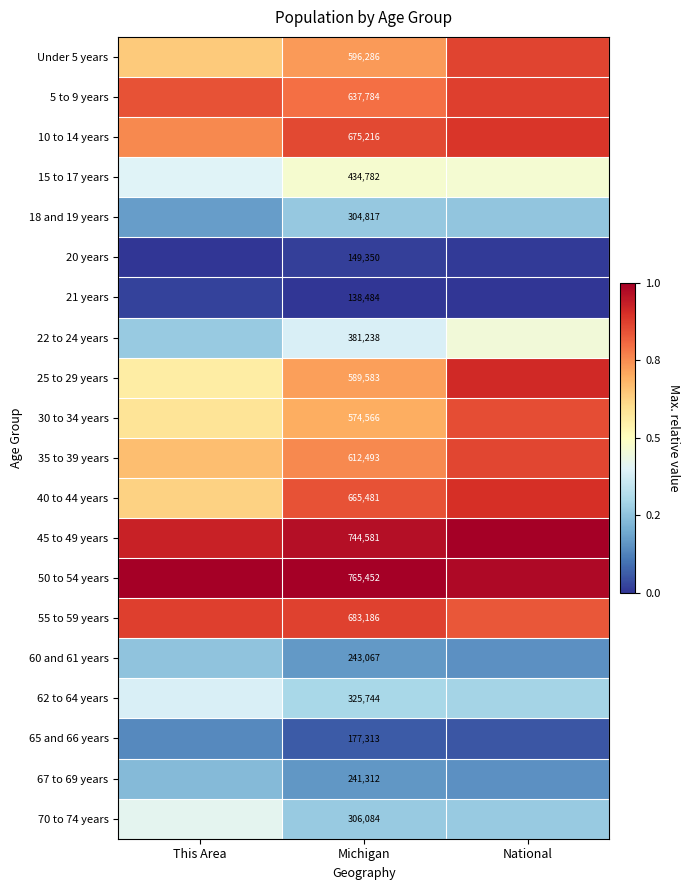

What is the greatest value displayed?

1.0